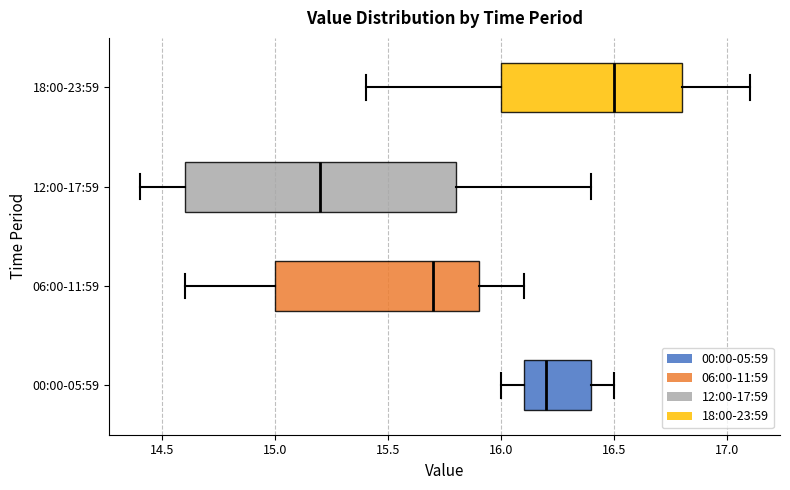

Reading bottom to top, read every box against the x-axis: the position of its median line, the range the box covers, and the ends of its whiskers. The values are not printed on the chart, so give them approximately, as read against the axis.

00:00-05:59: median 16.2, box 16.1 to 16.4, whiskers 16.0 to 16.5
06:00-11:59: median 15.7, box 15.0 to 15.9, whiskers 14.6 to 16.1
12:00-17:59: median 15.2, box 14.6 to 15.8, whiskers 14.4 to 16.4
18:00-23:59: median 16.5, box 16.0 to 16.8, whiskers 15.4 to 17.1